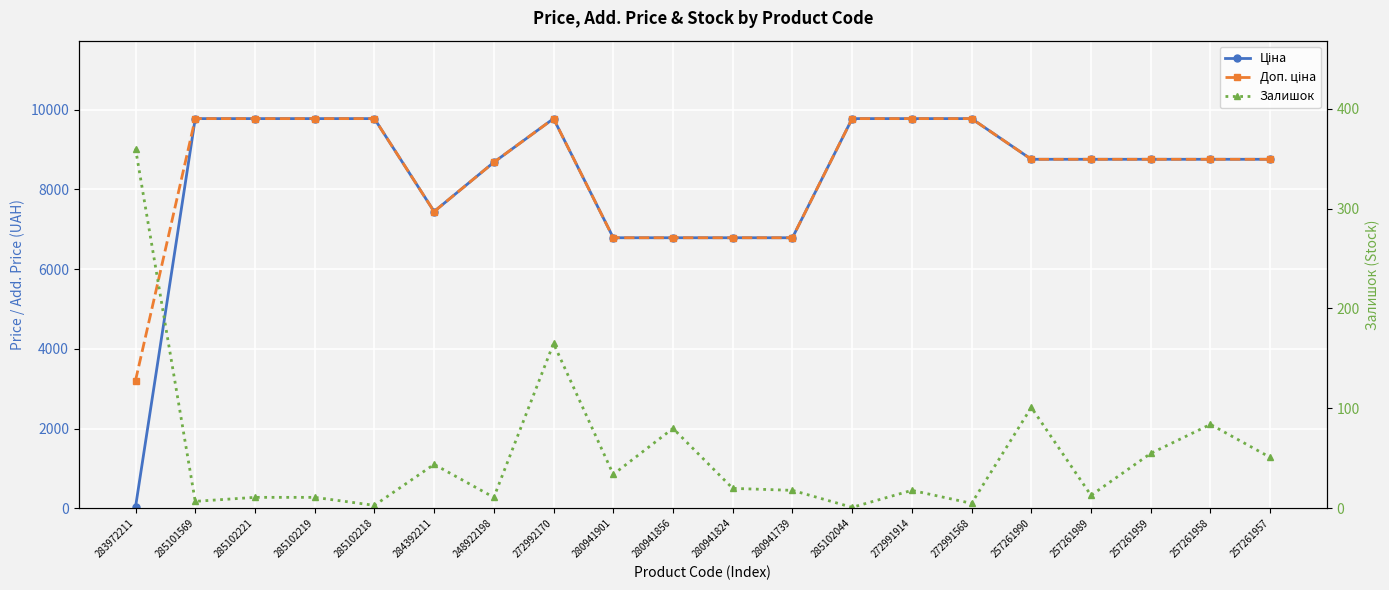

Between which two adjacent categories do Залишок and Ціна first intersect?

283972211 and 285101569